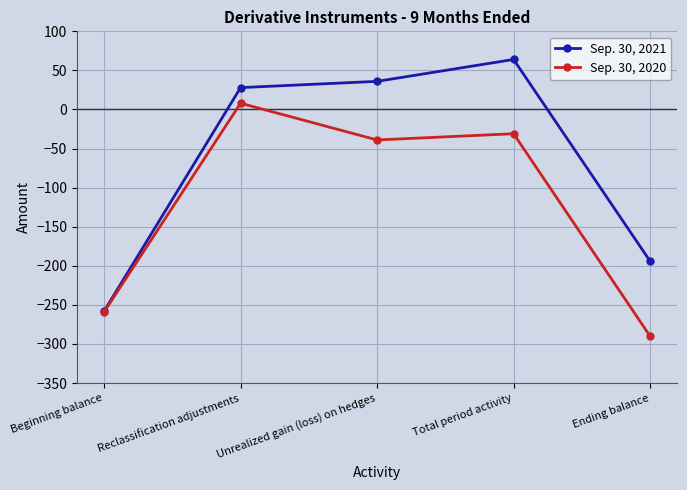

What is the difference between the Sep. 30, 2020 values at Unrealized gain (loss) on hedges and Reclassification adjustments?

47